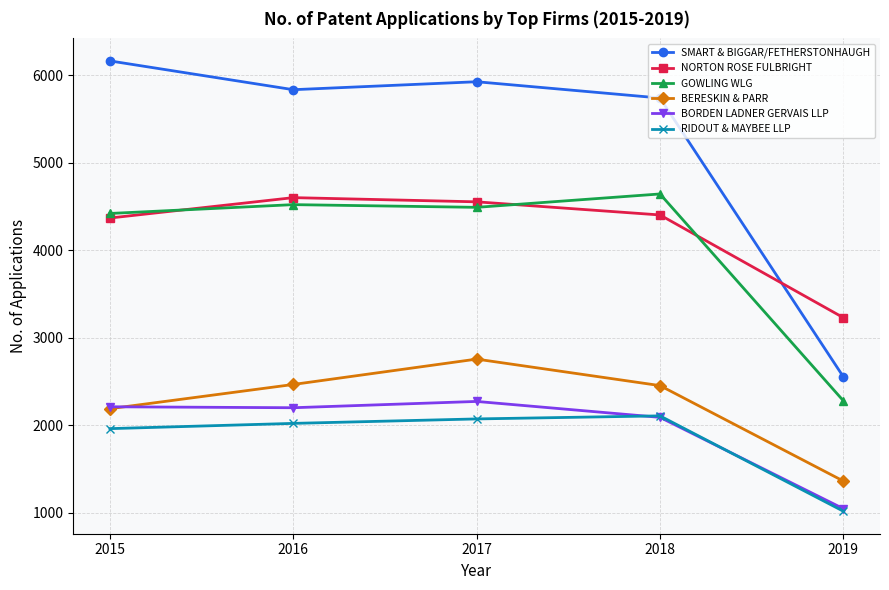

Is it true that GOWLING WLG equals 568 at 2019?

False